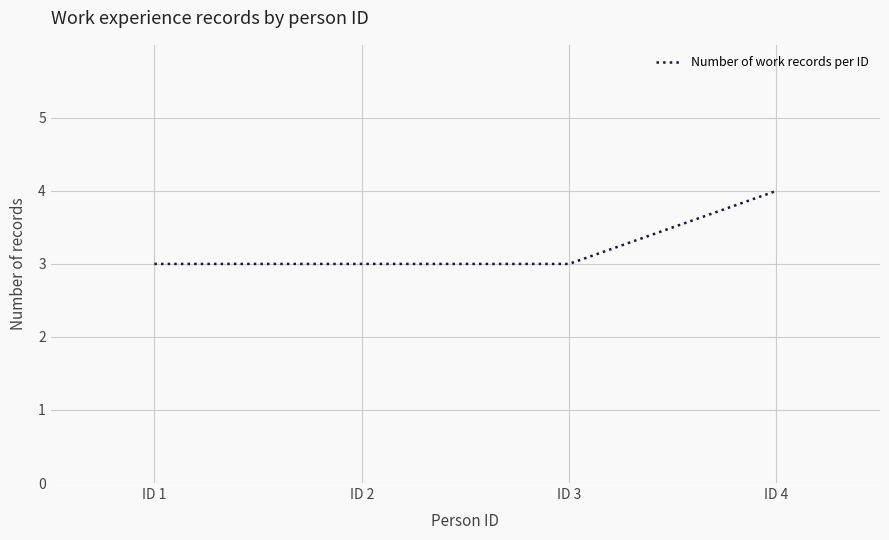

Reading left to right, what are all the values shown in this chart?

ID 1=3	ID 2=3	ID 3=3	ID 4=4